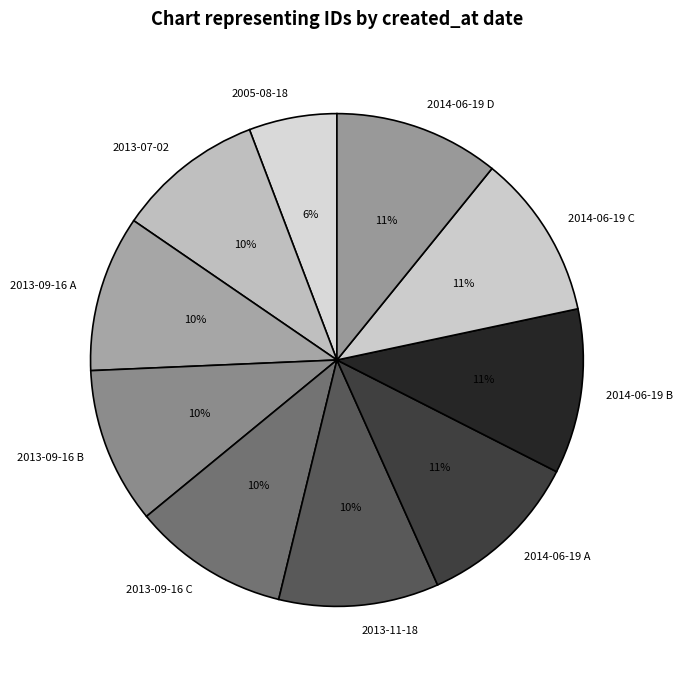

Does any single category account for the majority?

No